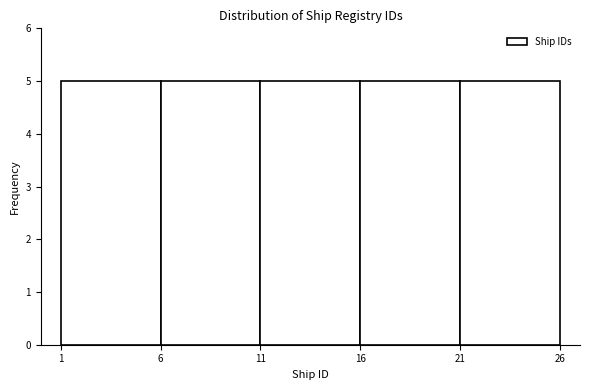

Reading left to right, list every bar in this chart as the range it spans on the x-axis followed by its height. The values are not printed on the chart, so give them approximately, as read against the axis.

1 to 6: 5
6 to 11: 5
11 to 16: 5
16 to 21: 5
21 to 26: 5